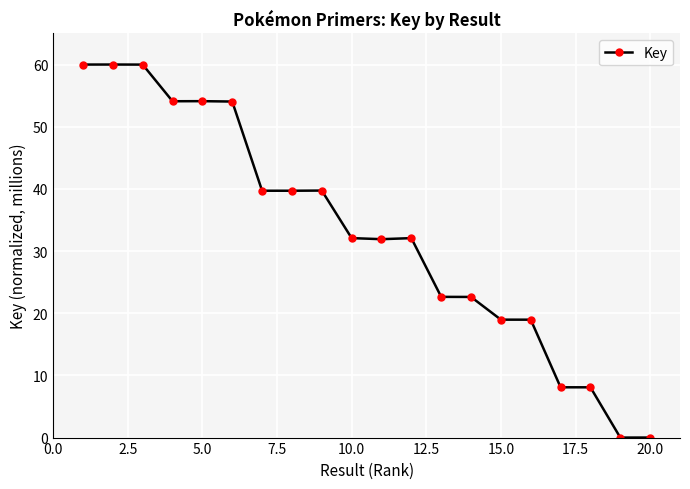

True or false: the data has more than 1 interior local peaks.

True